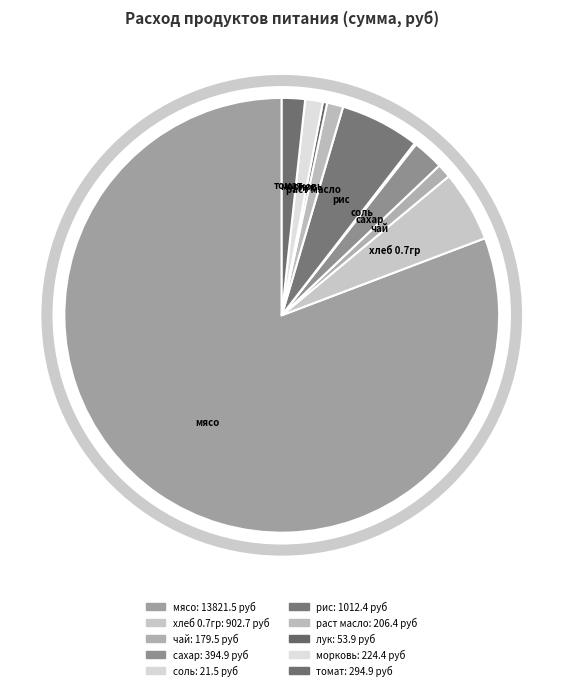

What percentage is the сахар slice, to the nearest percent?

2%